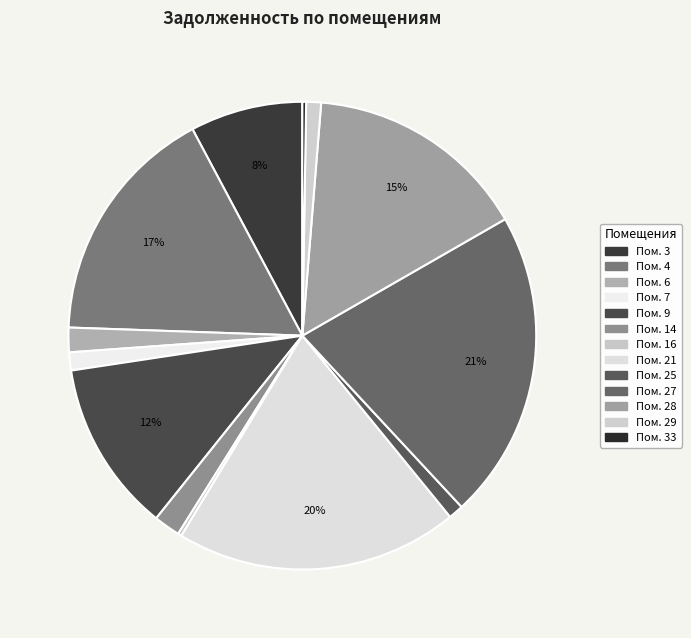

How many slices are in this pie chart?

13